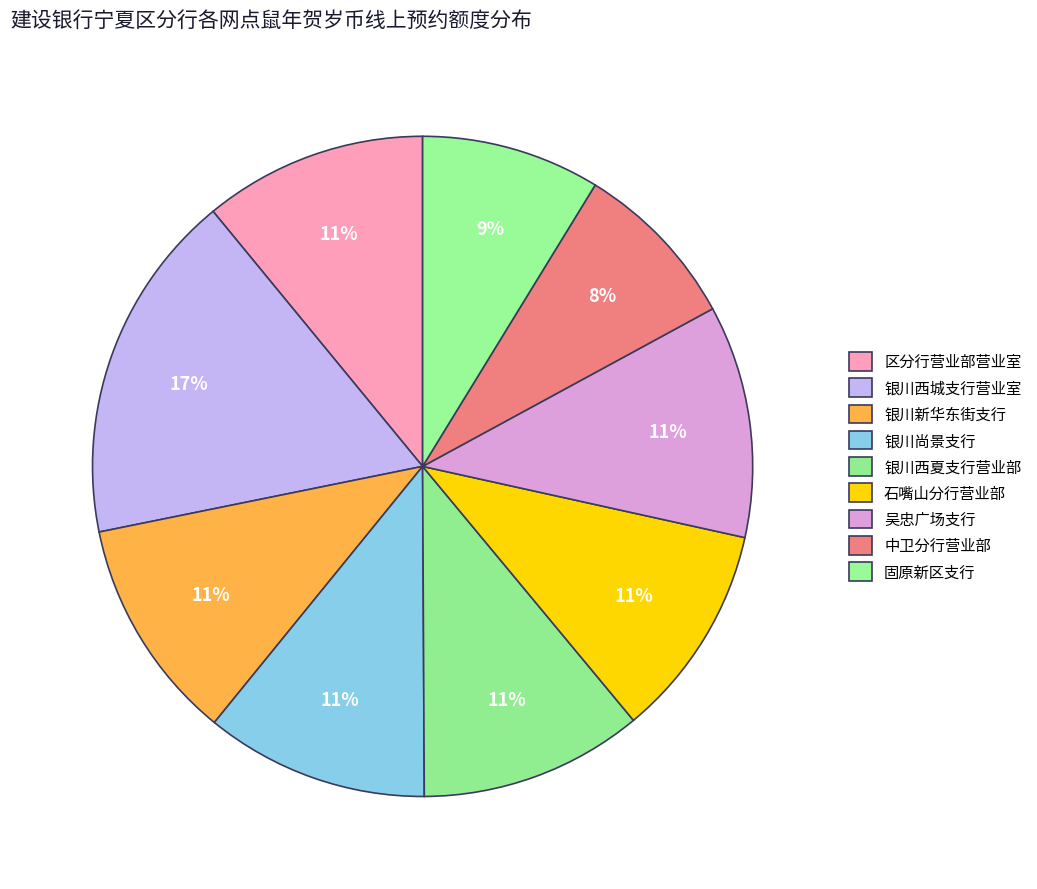

Does 吴忠广场支行 account for over 50% of the chart?

No